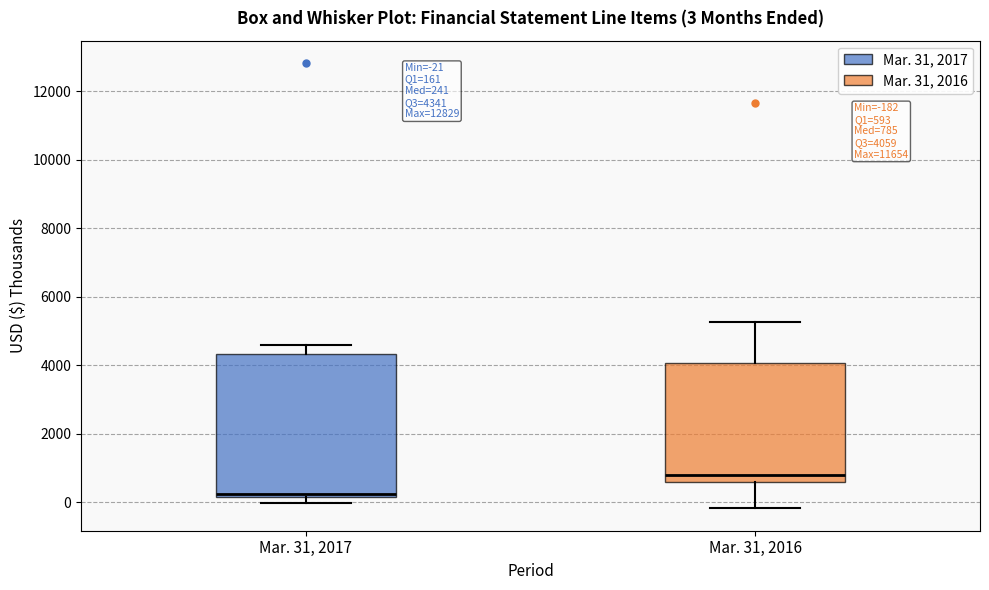

Which box's median line is the lowest?

Mar. 31, 2017